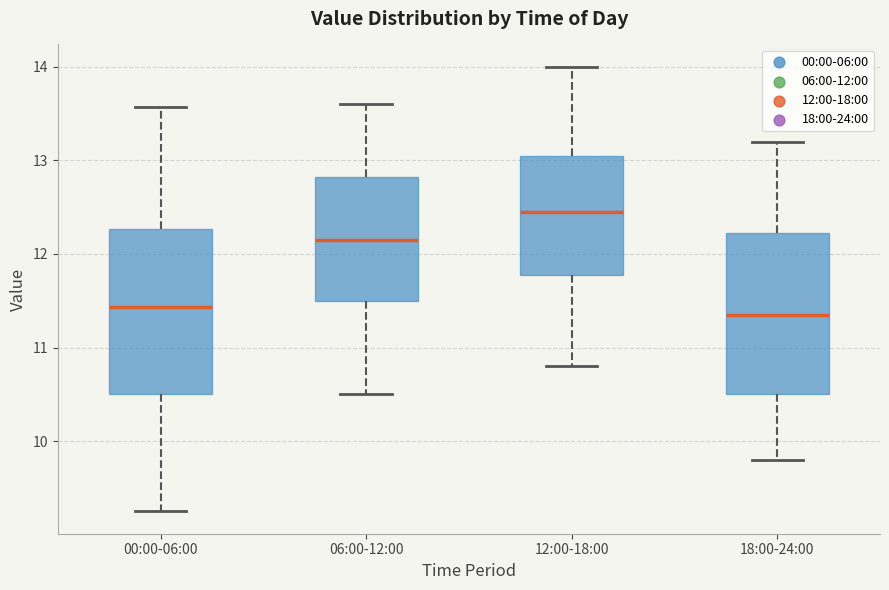

Reading left to right, read every box against the y-axis: the position of its median line, the range the box covers, and the ends of its whiskers. The values are not printed on the chart, so give them approximately, as read against the axis.

00:00-06:00: median 11.4, box 10.5 to 12.3, whiskers 9.3 to 13.6
06:00-12:00: median 12.2, box 11.5 to 12.8, whiskers 10.5 to 13.6
12:00-18:00: median 12.5, box 11.8 to 13.1, whiskers 10.8 to 14.0
18:00-24:00: median 11.4, box 10.5 to 12.2, whiskers 9.8 to 13.2